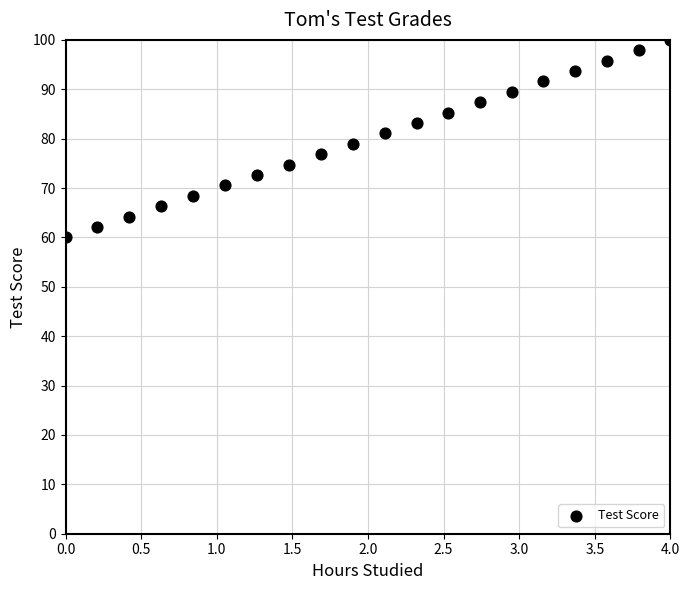

What is the range of Y values (max minus min)?

40.0